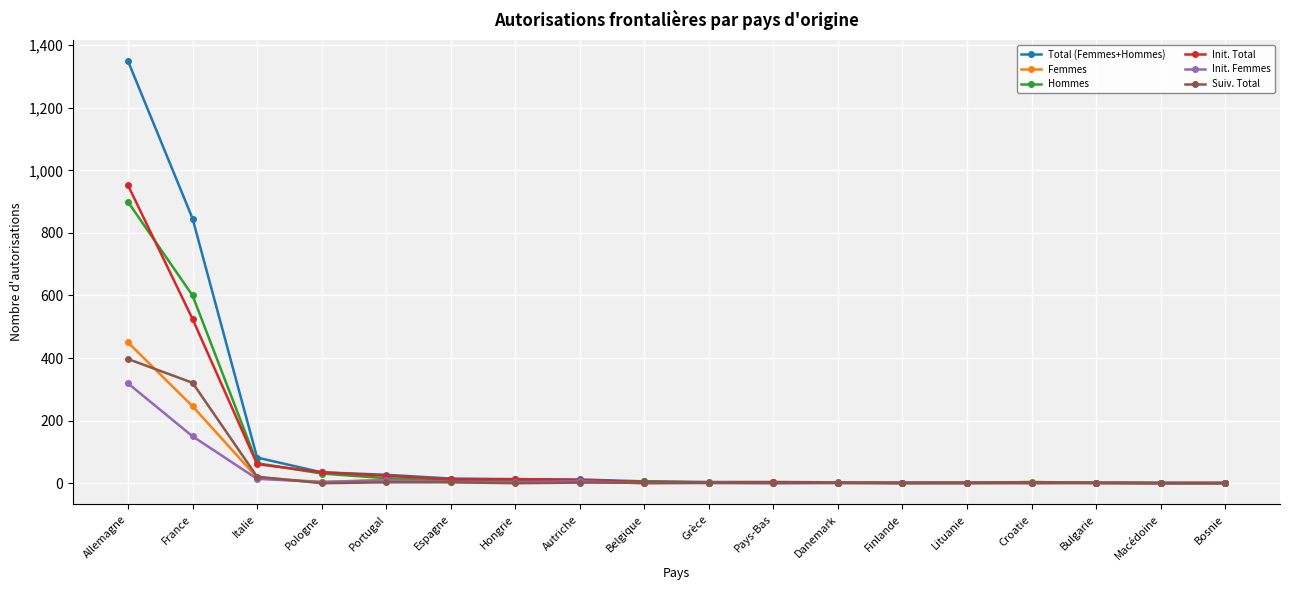

What is the label of the 9th point from the right?

Grèce